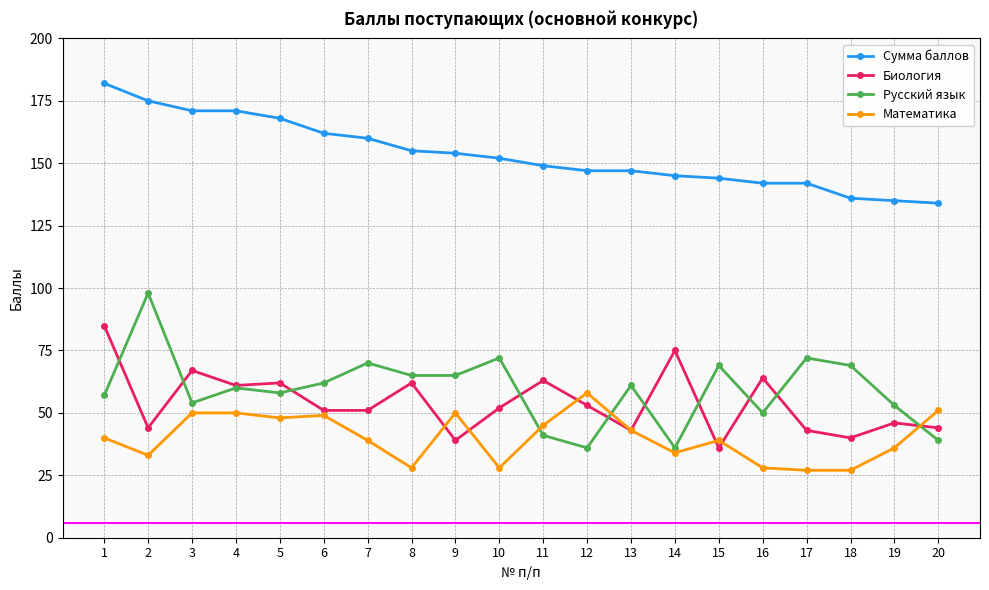

Rank the series by their maximum value, from highest to lowest.

Сумма баллов, Русский язык, Биология, Математика